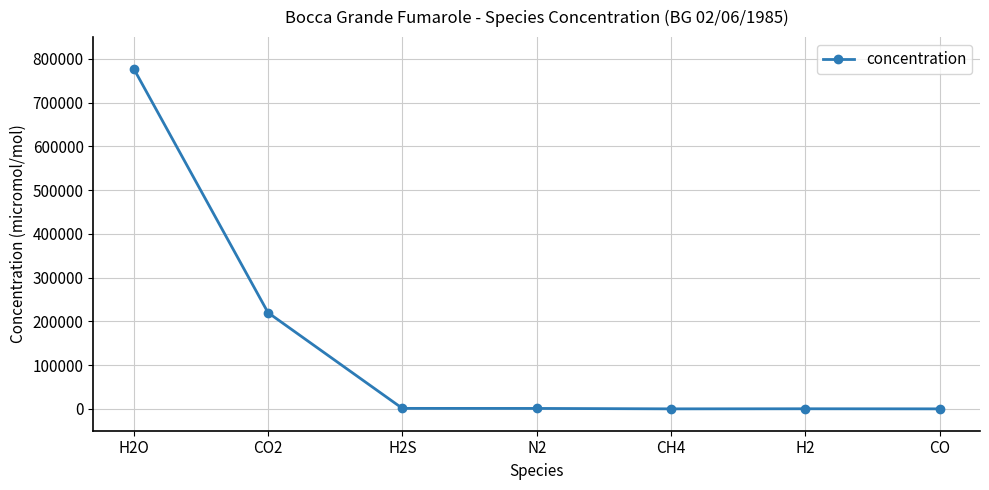

Is it true that the value at CO2 is 86586.5?

False